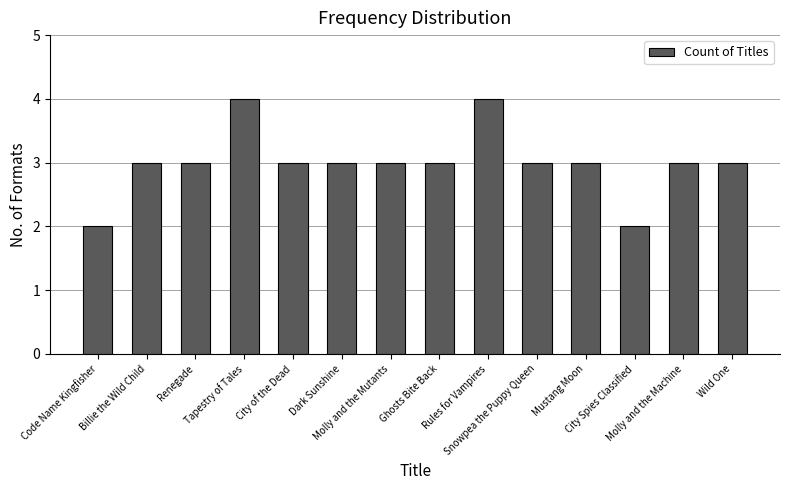

What is the average value?

3